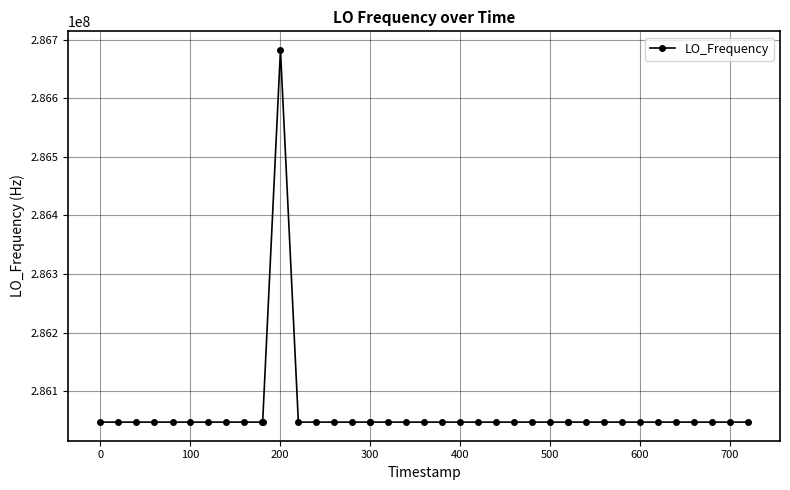

What is the sum of all values?

11442515704.4